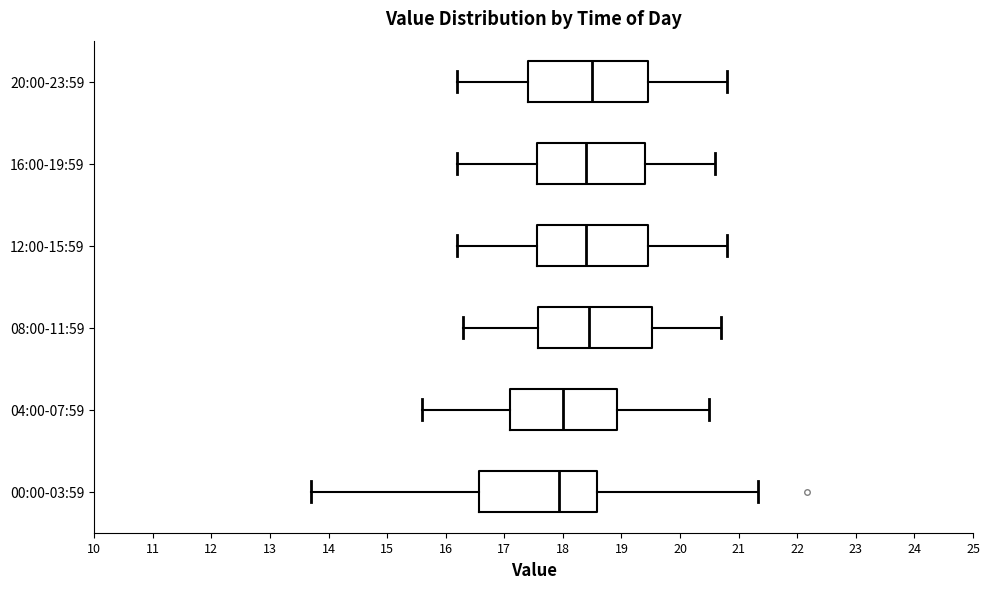

Reading bottom to top, transcribe this box plot: for each box, give where its median line is, the range the box spans, and where its two whiskers end, as read against the x-axis. The values are not printed on the chart, so give them approximately, as read against the axis.

00:00-03:59: median 17.9, box 16.6 to 18.6, whiskers 13.7 to 21.3
04:00-07:59: median 18.0, box 17.1 to 18.9, whiskers 15.6 to 20.5
08:00-11:59: median 18.5, box 17.6 to 19.5, whiskers 16.3 to 20.7
12:00-15:59: median 18.4, box 17.6 to 19.5, whiskers 16.2 to 20.8
16:00-19:59: median 18.4, box 17.6 to 19.4, whiskers 16.2 to 20.6
20:00-23:59: median 18.5, box 17.4 to 19.5, whiskers 16.2 to 20.8